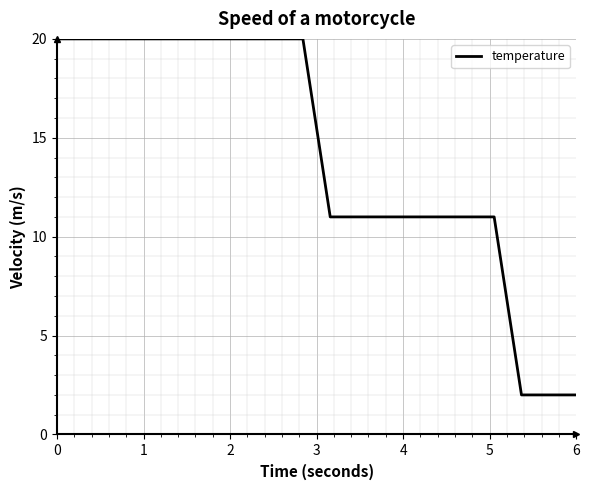

Reading left to right, list all the values displayed in this chart.

20.0	20.0	20.0	20.0	20.0	20.0	20.0	20.0	20.0	20.0	11.0	11.0	11.0	11.0	11.0	11.0	11.0	2.0	2.0	2.0